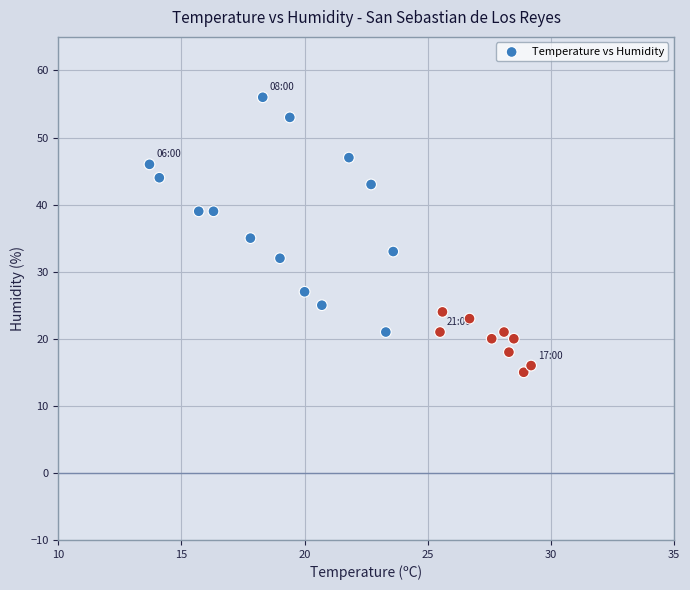

What is the range of Y values (max minus min)?

41